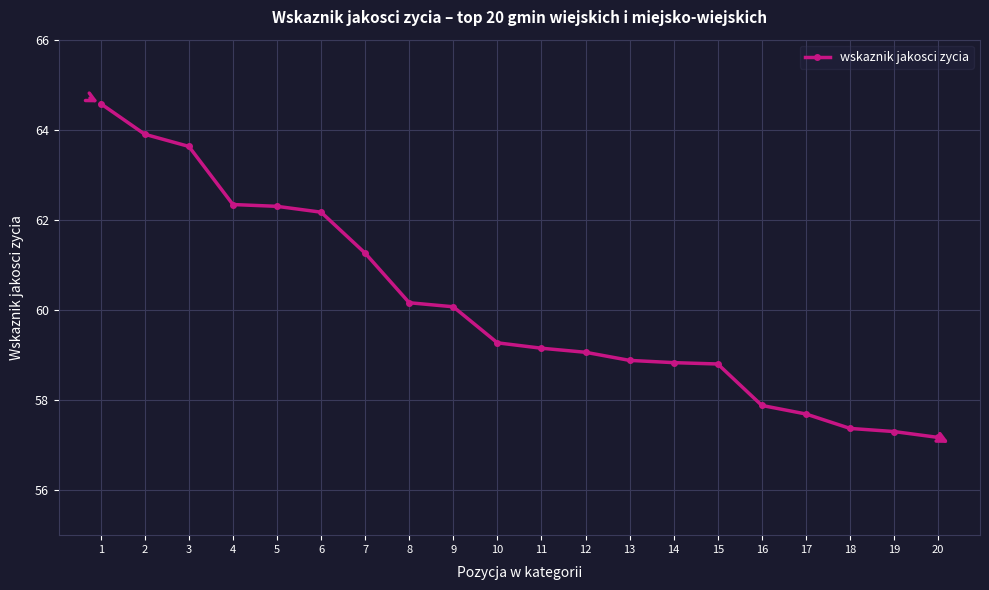

What is the value of the 13th point from the left?

58.9